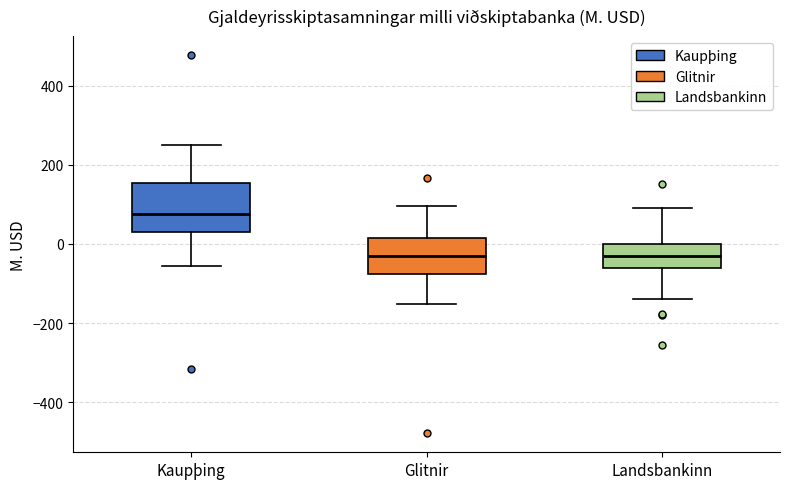

Comparing the boxes themselves (not the whiskers), which one is the tallest?

Kaupþing